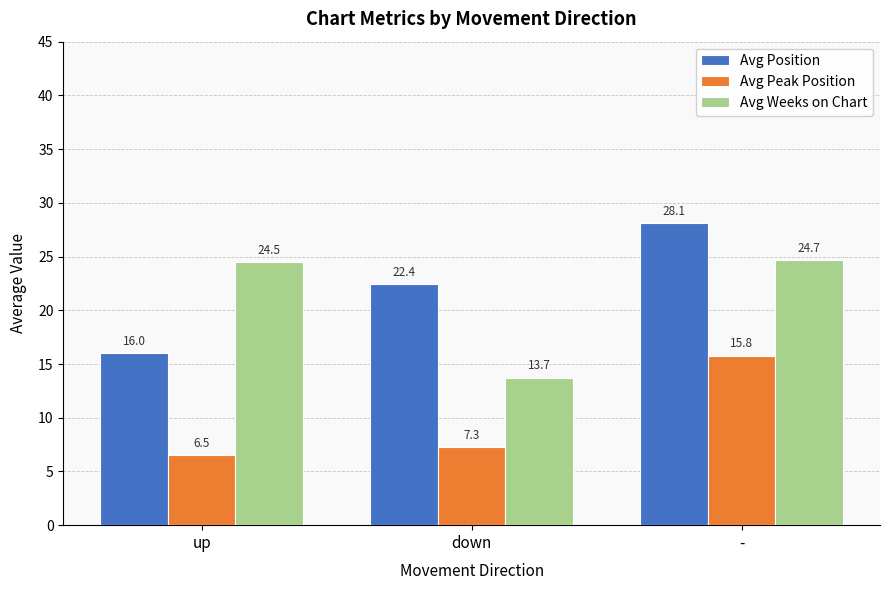

What is the total value across all series at -?

68.6